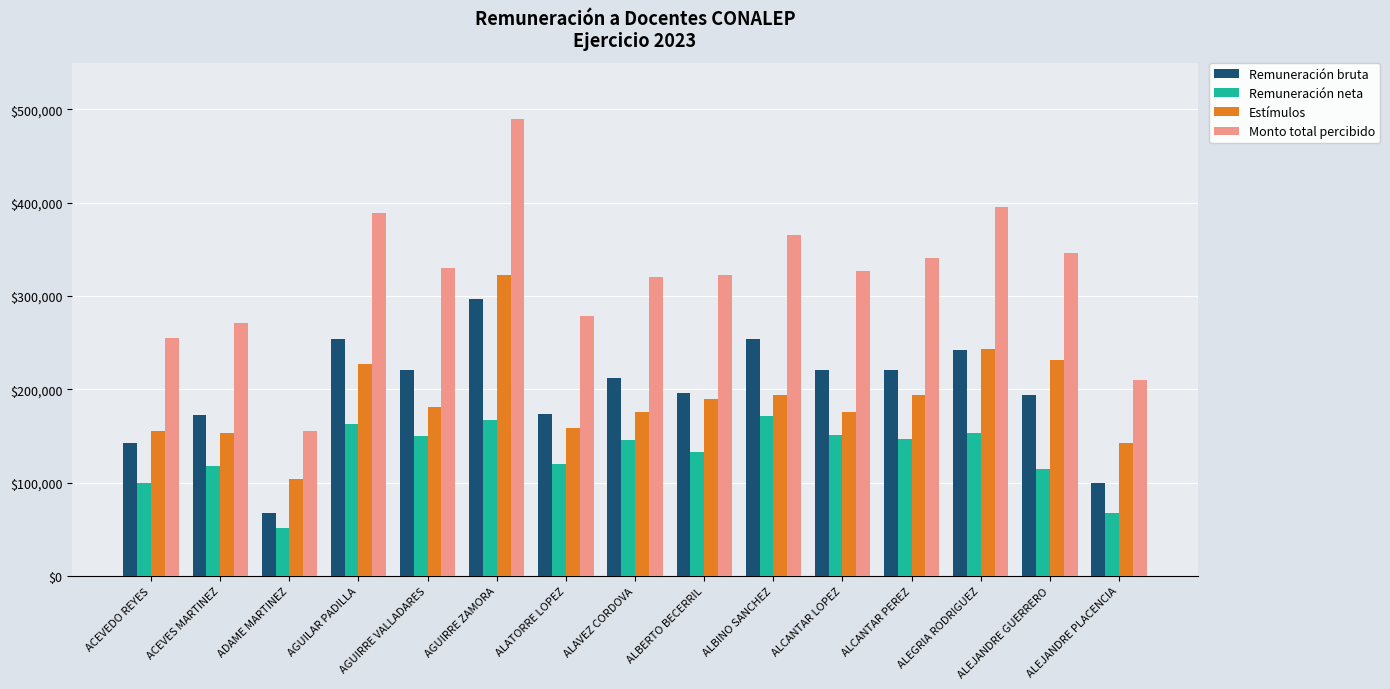

How many data points does each series have?

15